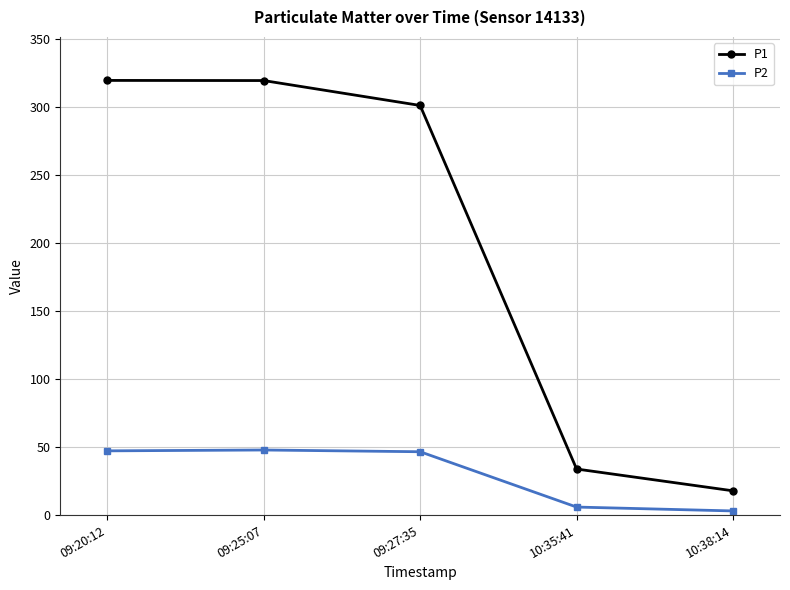

What is the difference between the maximum and minimum values in the P1 series?

301.6